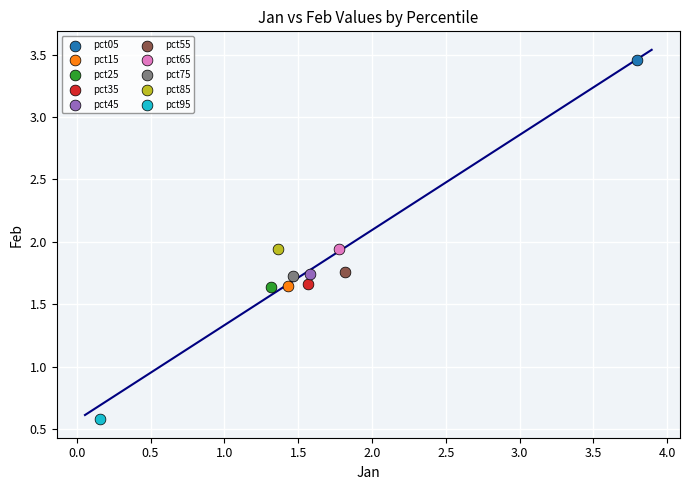

What are all the series names shown in the legend?

pct05, pct15, pct25, pct35, pct45, pct55, pct65, pct75, pct85, pct95